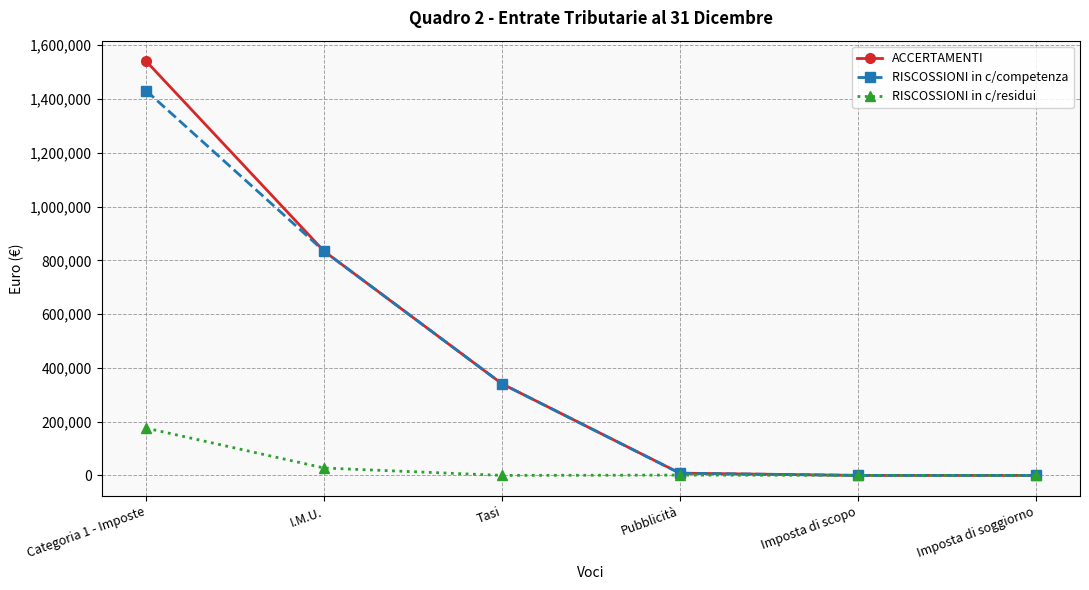

What position from the left is I.M.U.?

2